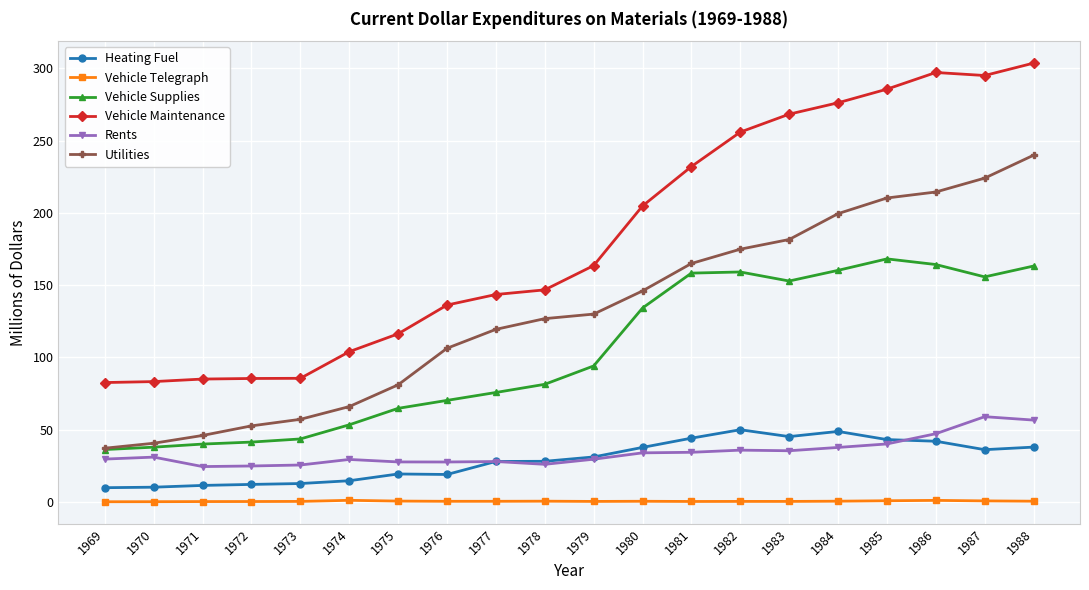

At how many categories does at least one series exceed 288?

3